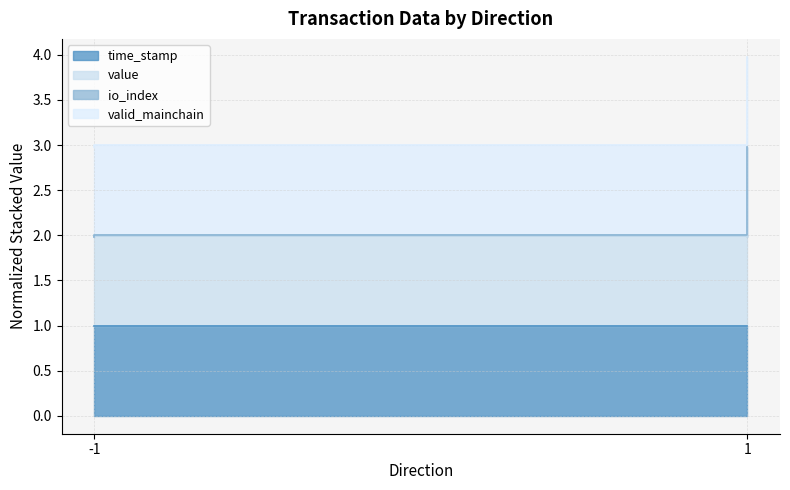

True or false: time_stamp and io_index intersect in this chart.

False